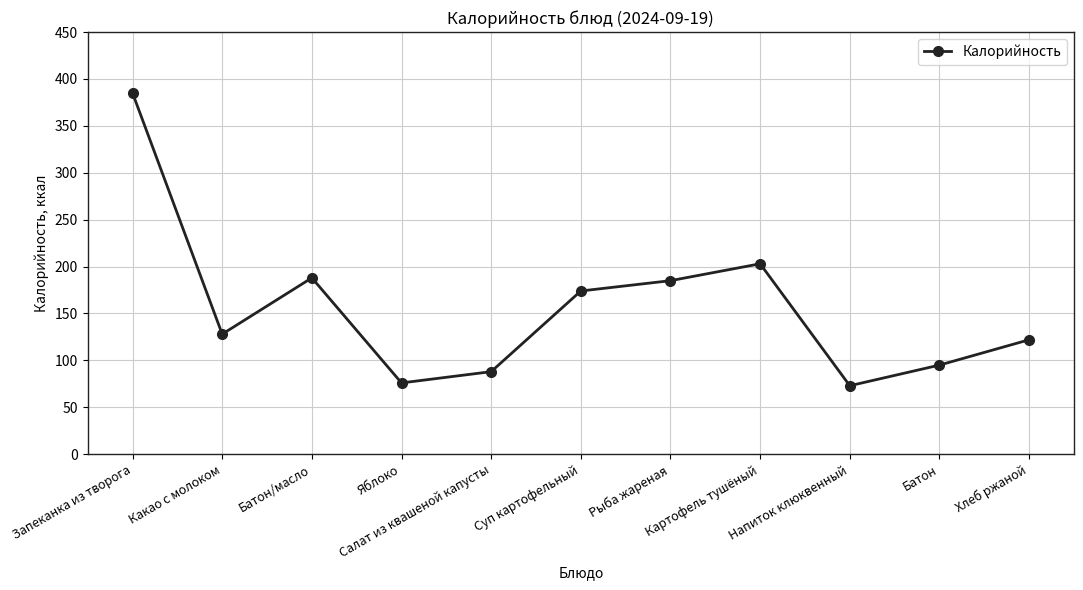

What is the value of the 10th point from the left?

95